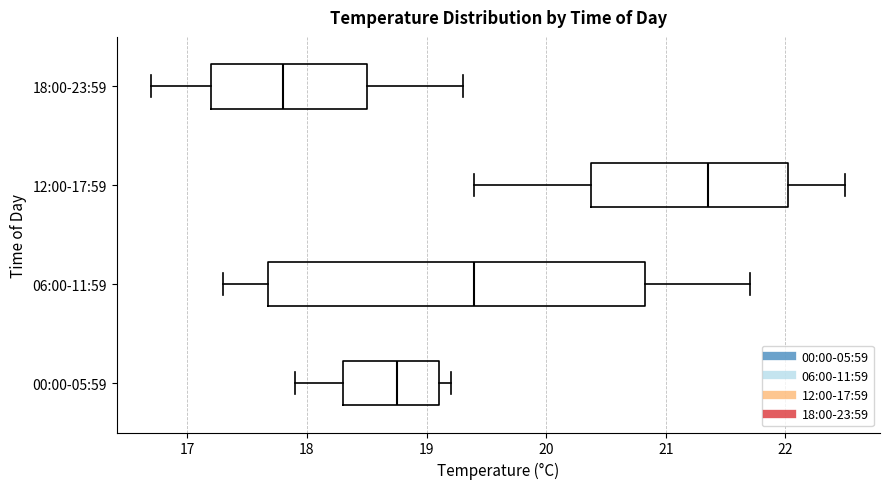

Which box's median line is the furthest to the right?

12:00-17:59